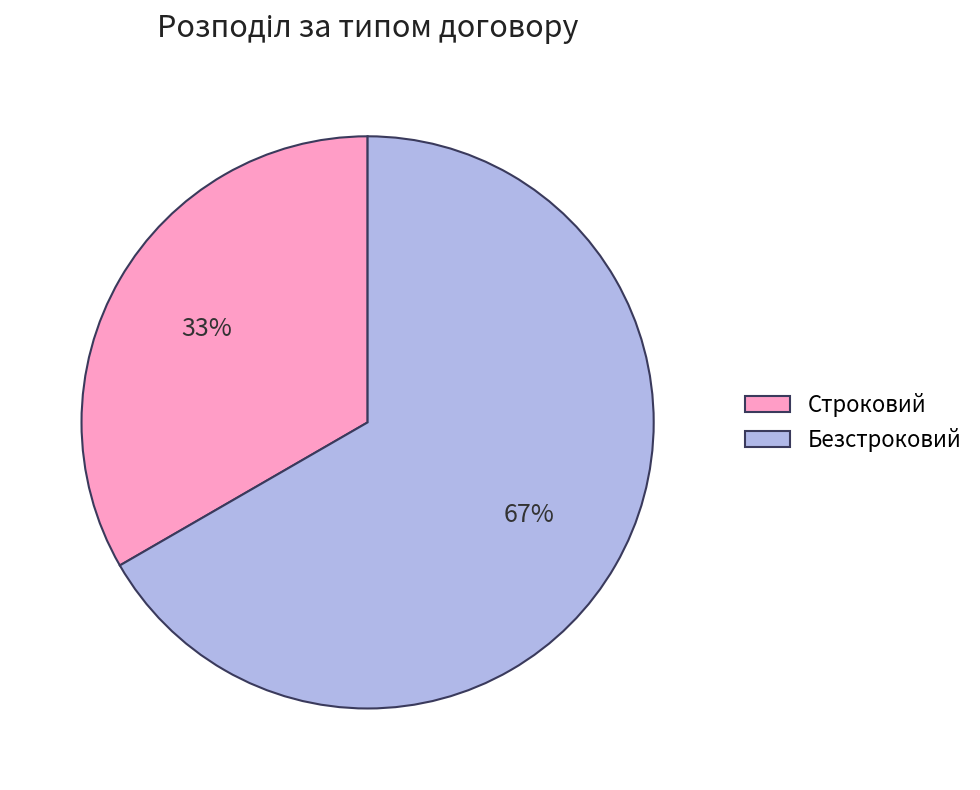

How many slices are in this pie chart?

2